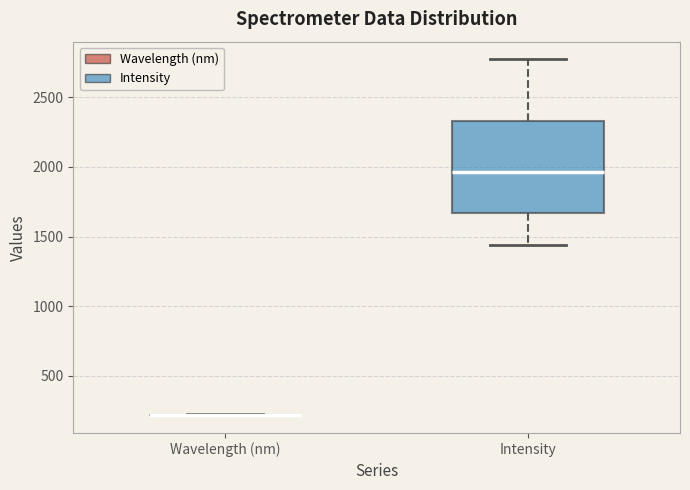

Reading left to right, transcribe this box plot: for each box, give where its median line is, the range the box spans, and where its two whiskers end, as read against the y-axis. The values are not printed on the chart, so give them approximately, as read against the axis.

Wavelength (nm): box collapsed to a line at 200, whiskers 200 to 200
Intensity: median 1950, box 1650 to 2350, whiskers 1450 to 2750